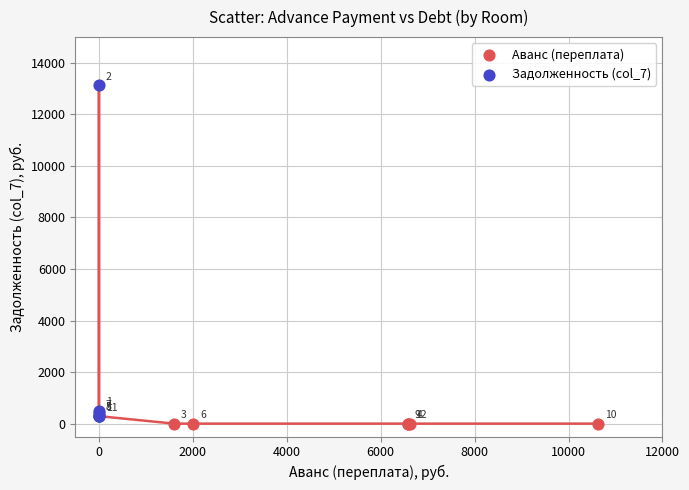

What are all the series names shown in the legend?

Аванс (переплата), Задолженность (col_7)